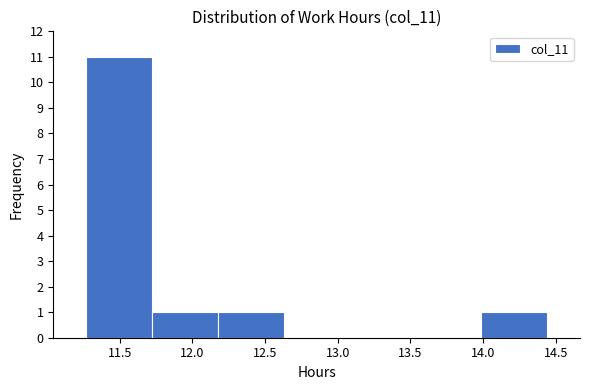

What is the height of the bar covering 12.20 to 12.65 on the x-axis? Neither the bar edges nor the heights are printed on the chart, so give them approximately, as read against the axes.

1